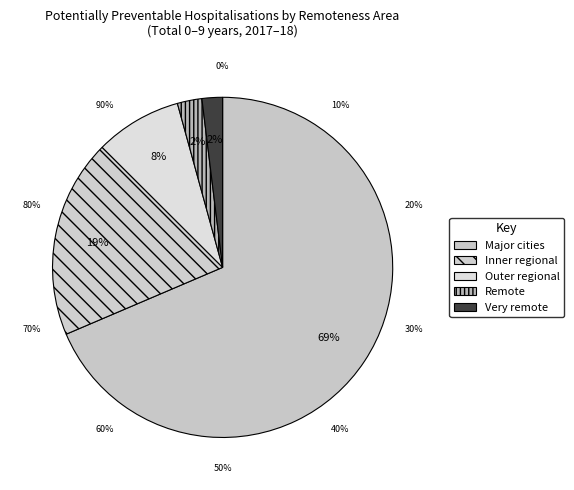

To the nearest percent, what is the combined percentage of Very remote and Outer regional?

10%